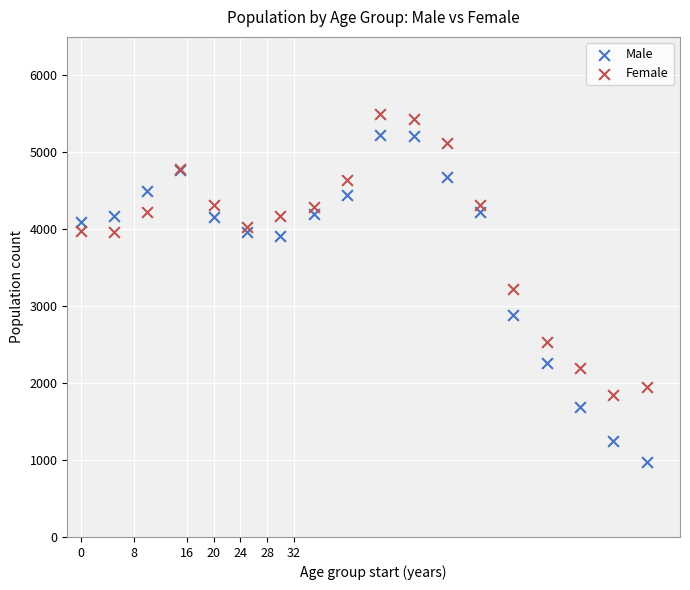

Which series has the largest Y range (max minus min)?

Male